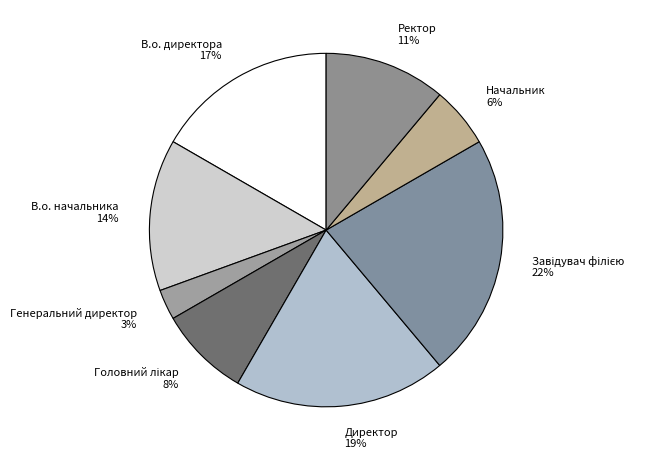

Is there a majority slice in this chart?

No